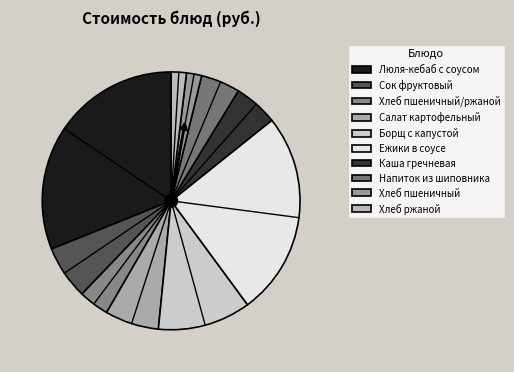

Is the sum of Салат картофельный and Хлеб пшеничный greater than half?

No